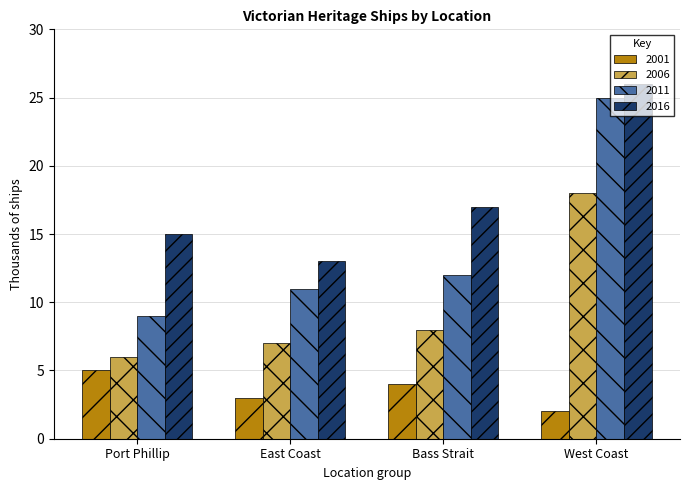

What is the spread (max minus min) of values at Port Phillip?

10